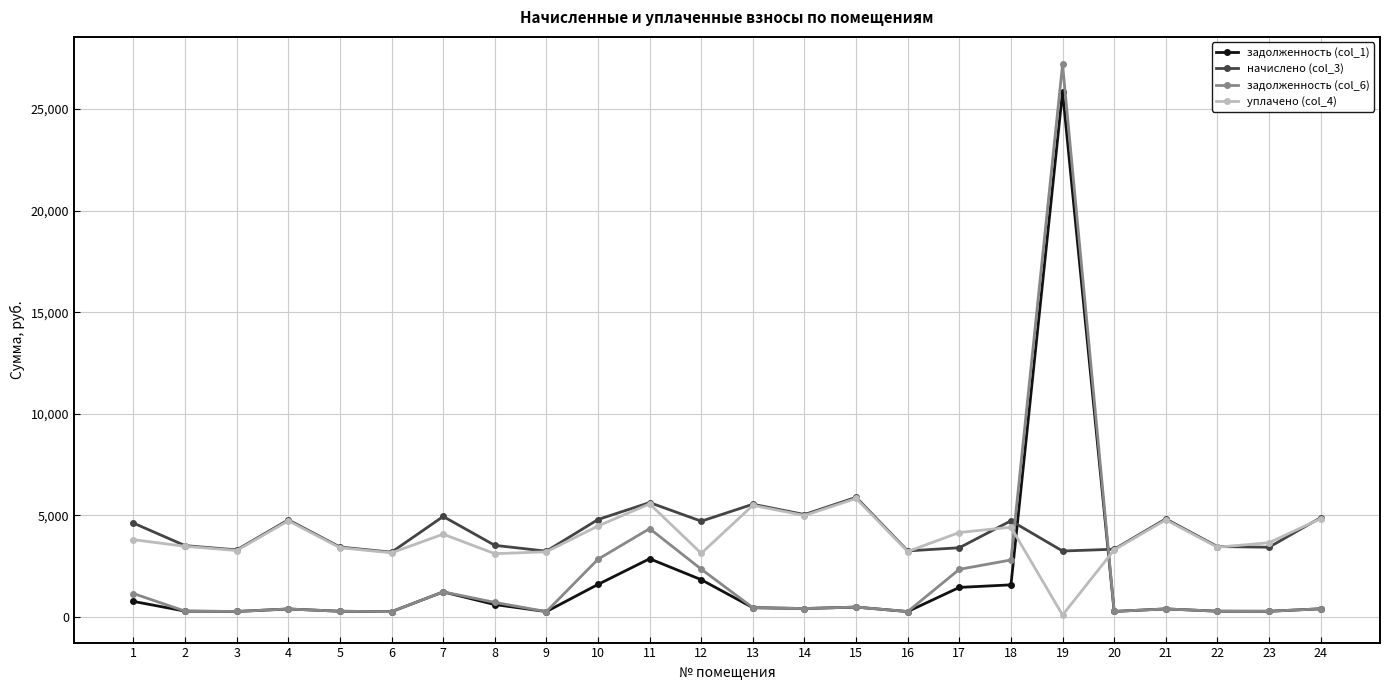

Which series has the largest total across all categories?

начислено (col_3)